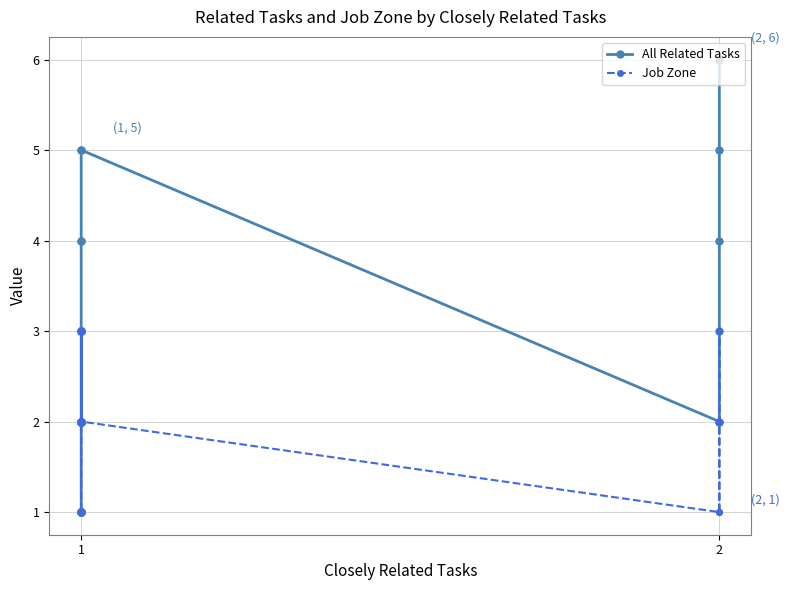

True or false: All Related Tasks has a value of 2 at 2.

False